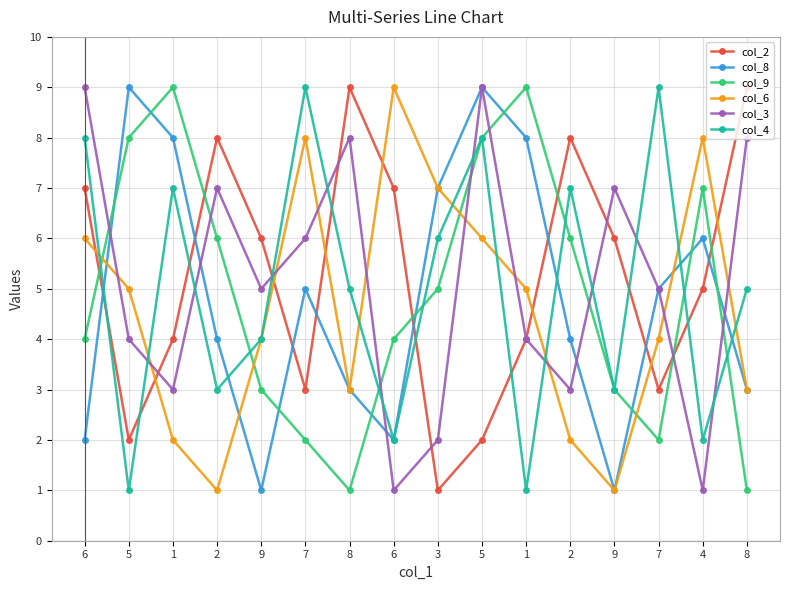

What is the spread (max minus min) of values at 1?

7